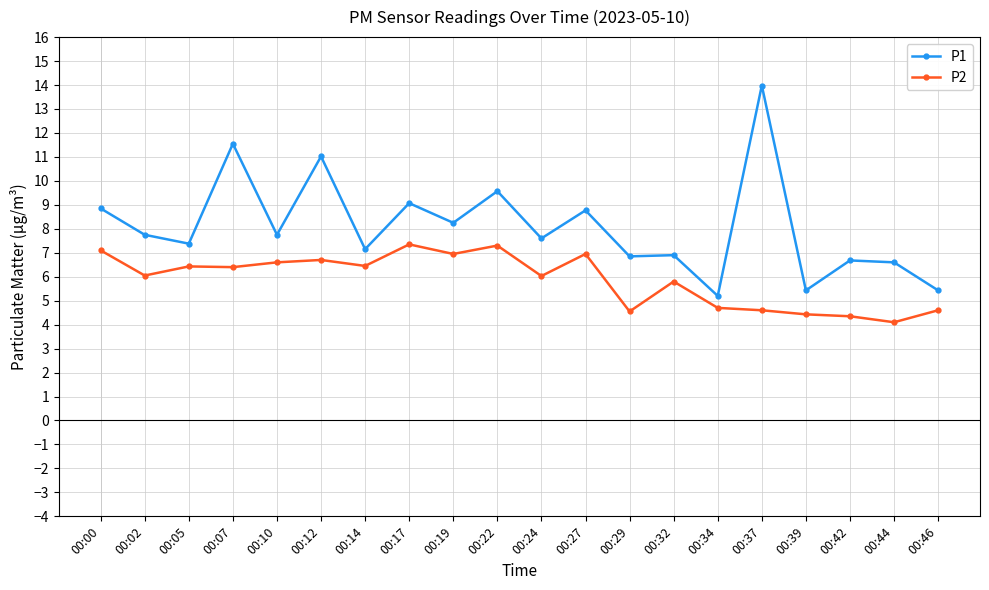

Which category has the lowest value across all series?

00:44